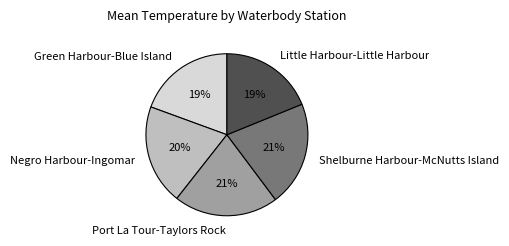

What percentage is the Shelburne Harbour-McNutts Island slice, to the nearest percent?

21%